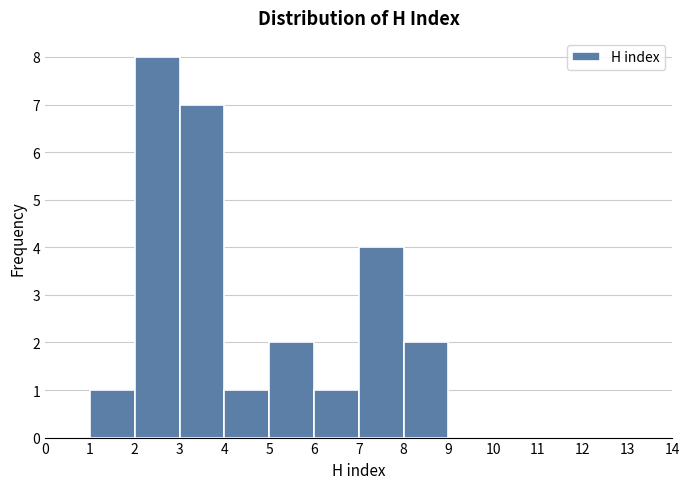

Reading left to right, transcribe this chart: for each bar, give the range it covers on the x-axis and its height. The values are not printed on the chart, so give them approximately, as read against the axis.

1 to 2: 1
2 to 3: 8
3 to 4: 7
4 to 5: 1
5 to 6: 2
6 to 7: 1
7 to 8: 4
8 to 9: 2